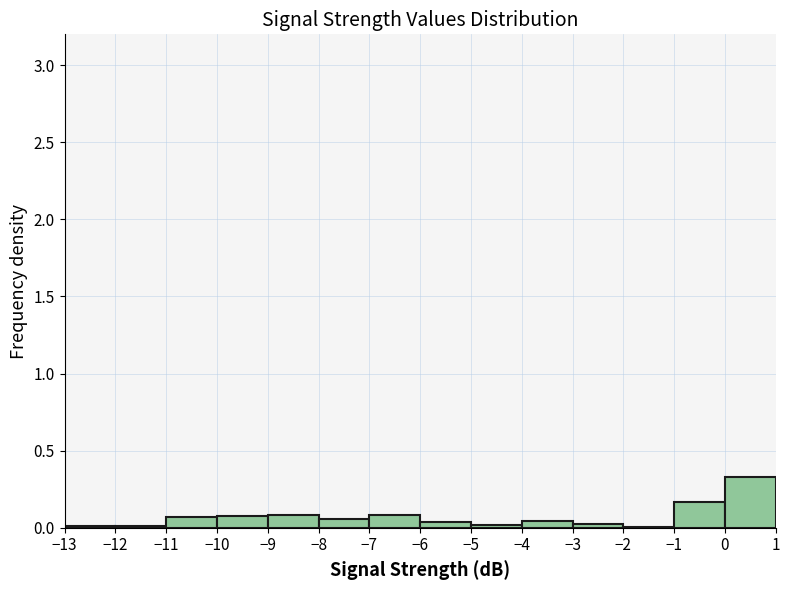

How tall is the bar that spans -1 to 0 on the x-axis? The values are not printed on the chart, so give them approximately, as read against the axis.

0.15